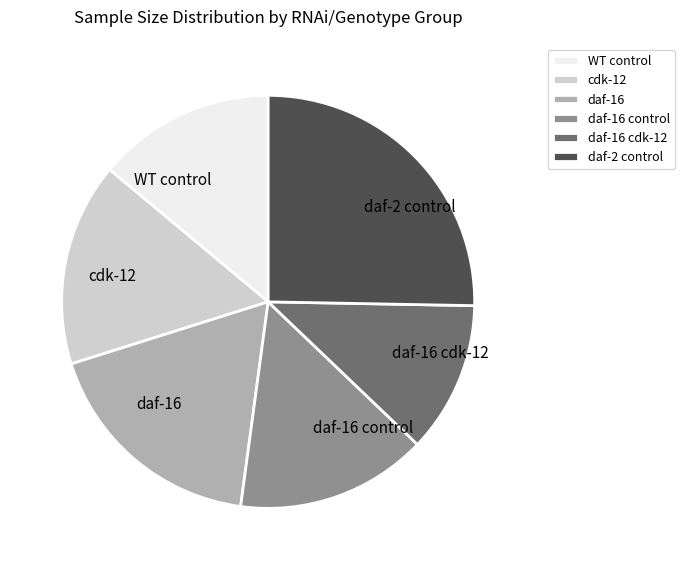

Does daf-16 represent more than half of the total?

No